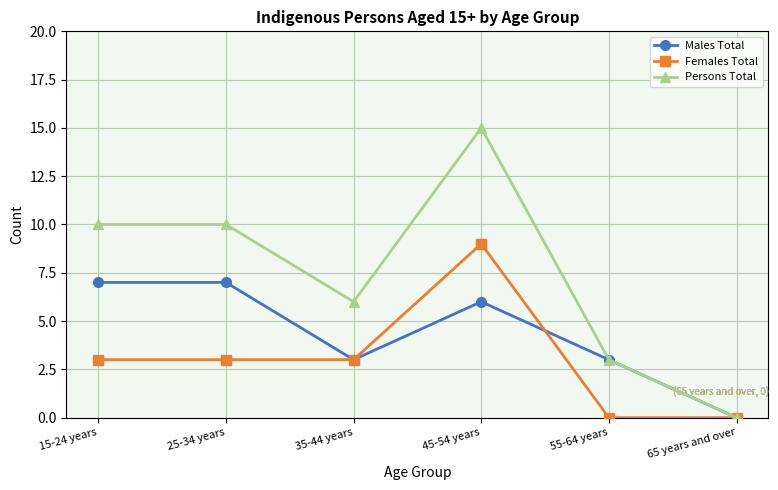

How many Persons Total values are between 3 and 10?

4